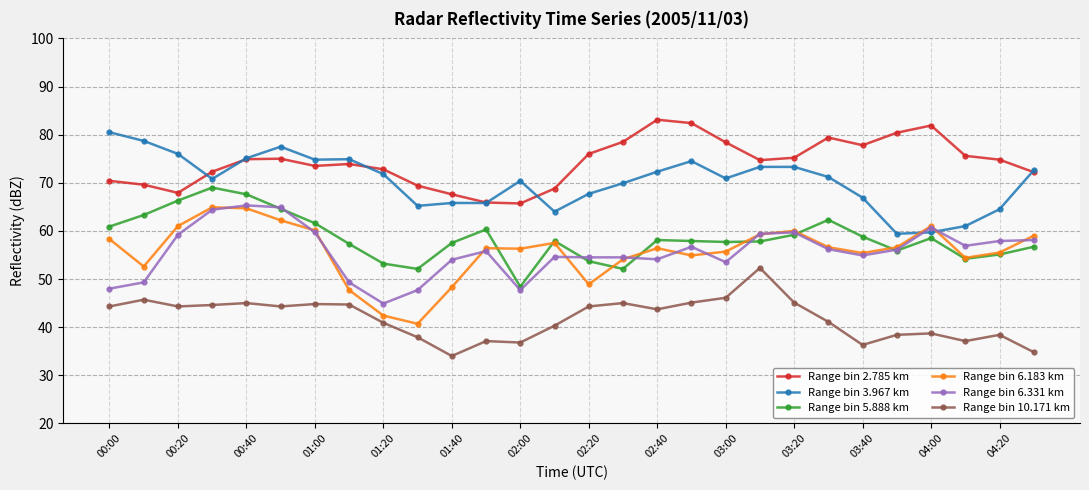

What is the minimum value shown in the chart?

34.0